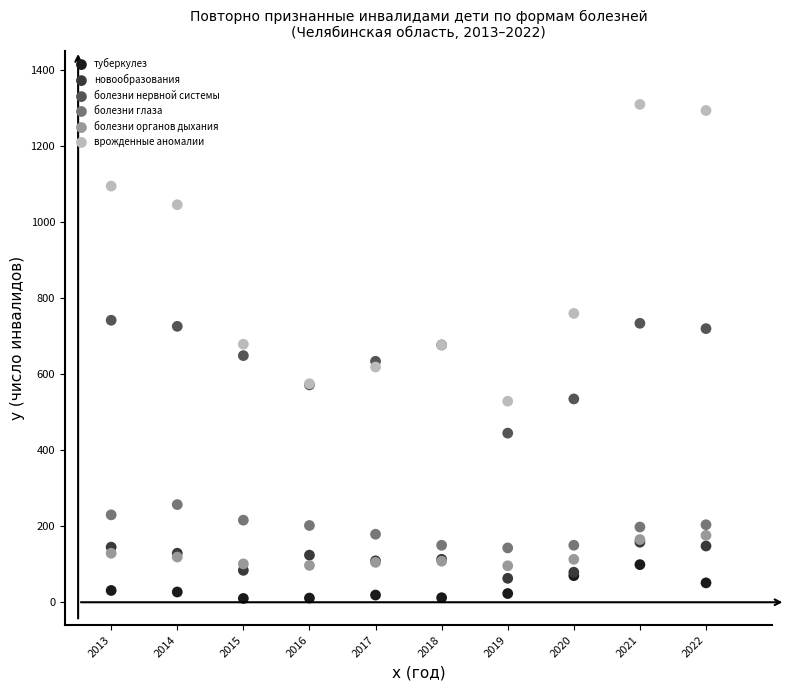

What are all the series names shown in the legend?

туберкулез, новообразования, болезни нервной системы, болезни глаза, болезни органов дыхания, врожденные аномалии